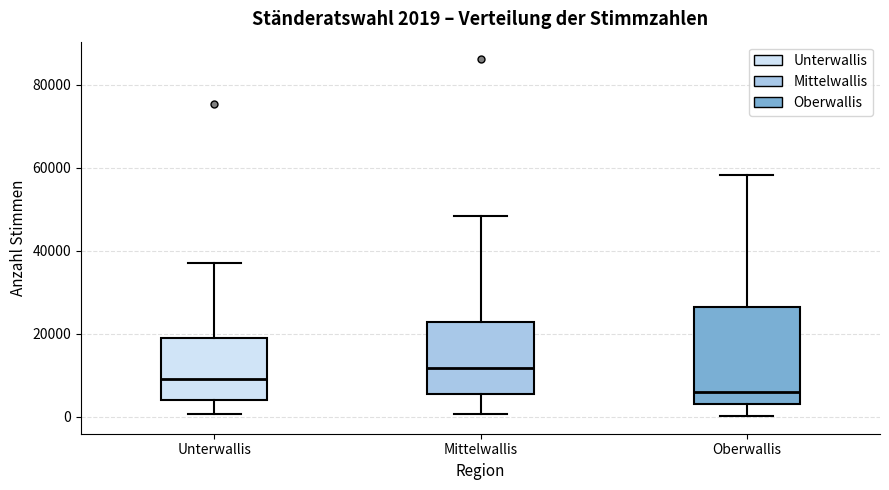

Which box is the tallest, from its lower edge to its upper edge?

Oberwallis